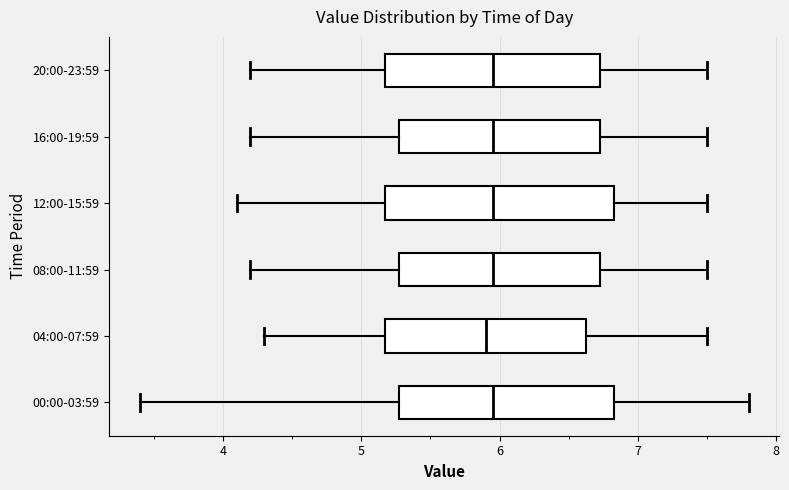

Reading bottom to top, transcribe this box plot: for each box, give where its median line is, the range the box spans, and where its two whiskers end, as read against the x-axis. The values are not printed on the chart, so give them approximately, as read against the axis.

00:00-03:59: median 6.0, box 5.3 to 6.8, whiskers 3.4 to 7.8
04:00-07:59: median 5.9, box 5.2 to 6.6, whiskers 4.3 to 7.5
08:00-11:59: median 6.0, box 5.3 to 6.7, whiskers 4.2 to 7.5
12:00-15:59: median 6.0, box 5.2 to 6.8, whiskers 4.1 to 7.5
16:00-19:59: median 6.0, box 5.3 to 6.7, whiskers 4.2 to 7.5
20:00-23:59: median 6.0, box 5.2 to 6.7, whiskers 4.2 to 7.5